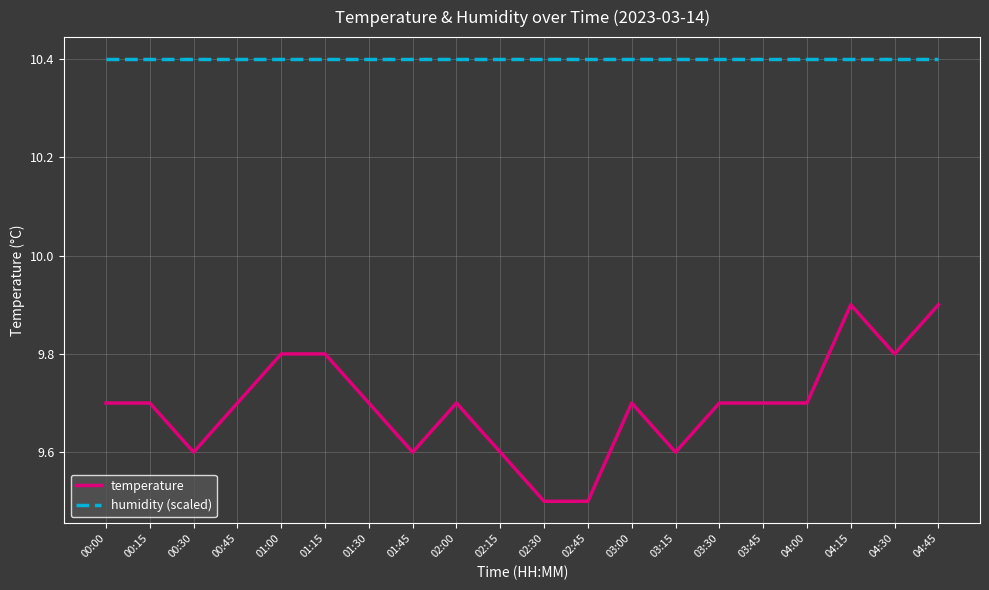

Rank the series by their maximum value, from lowest to highest.

temperature, humidity (scaled)